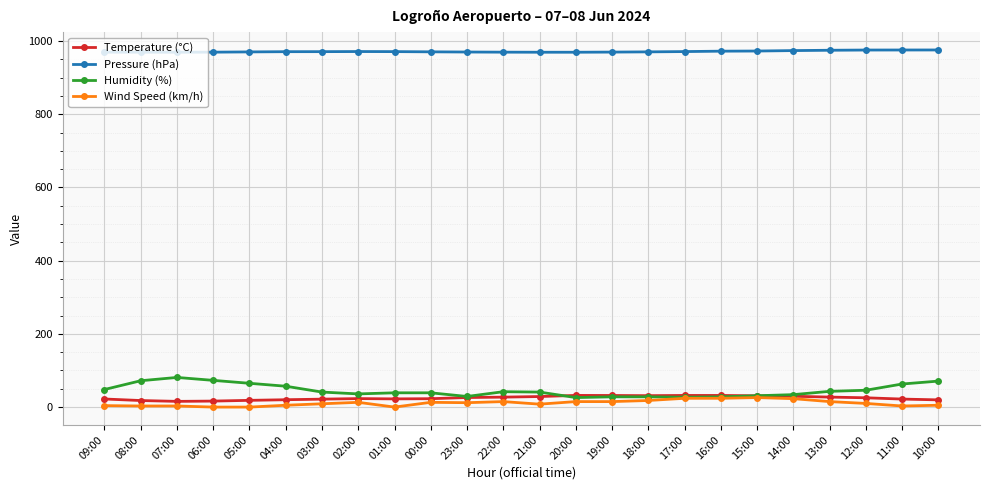

What is the sum of all Temperature (°C) values?

595.9